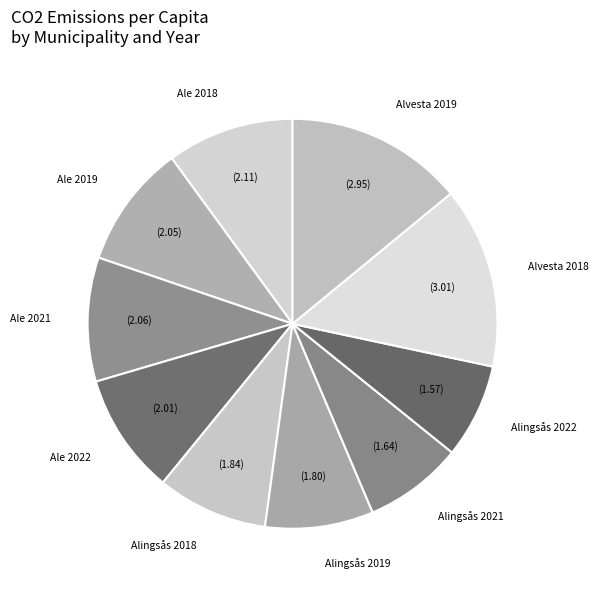

What is the ratio of the value at Ale 2021 to the value at Alvesta 2018?

0.7